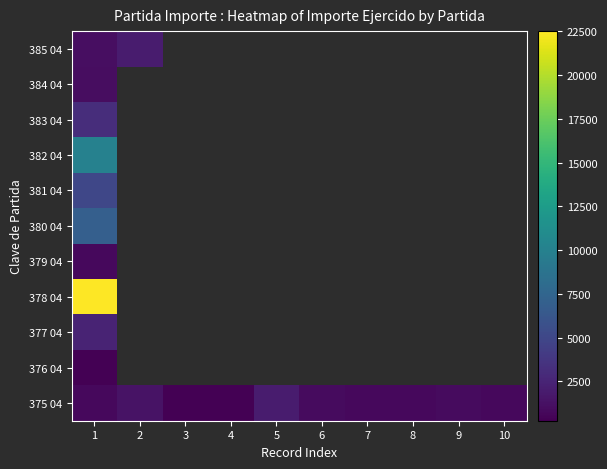

At which label is 378 04 closest to 22520?

1